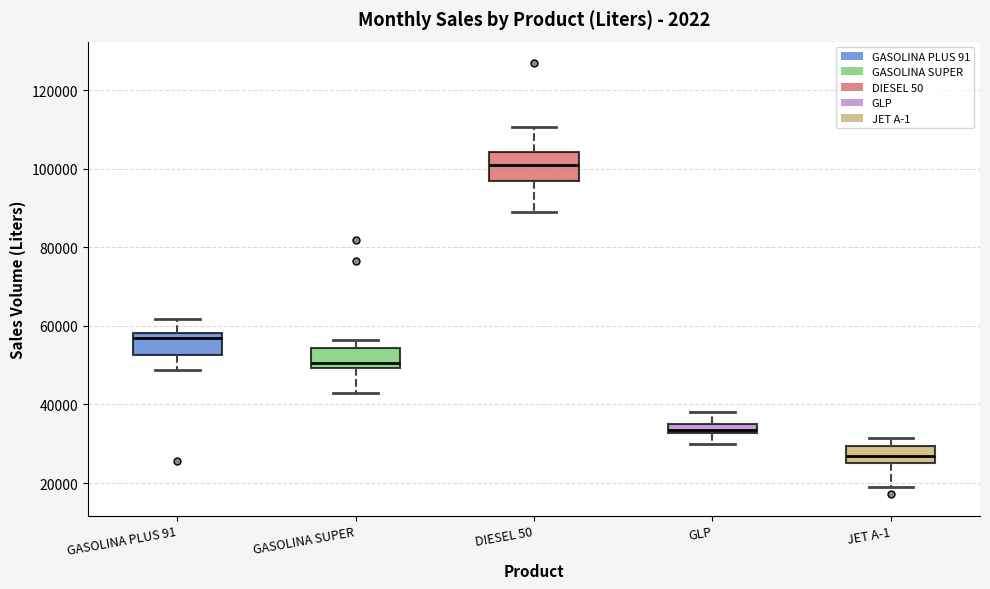

Which box has the lowest median line?

JET A-1